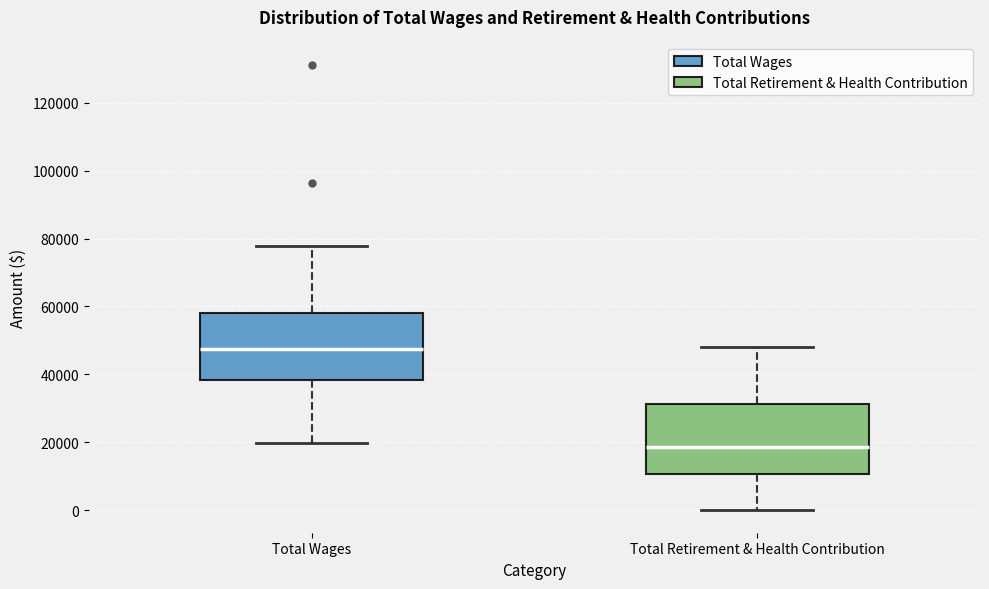

Which box's median line is the highest?

Total Wages